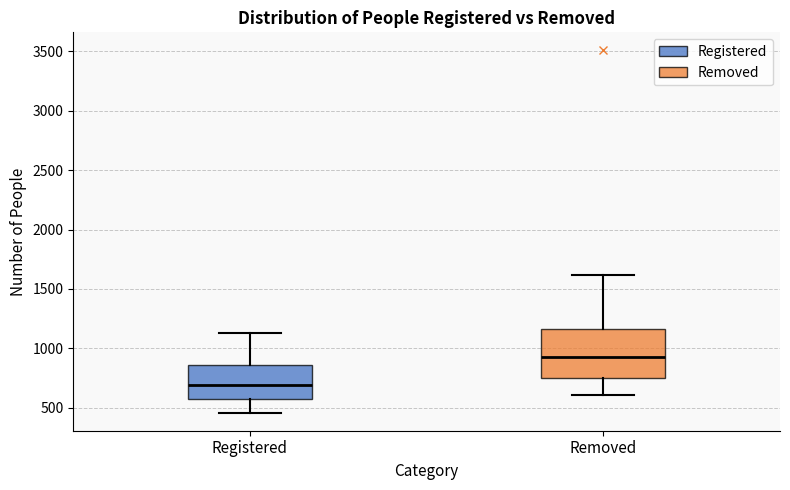

Comparing the boxes themselves (not the whiskers), which one is the tallest?

Removed